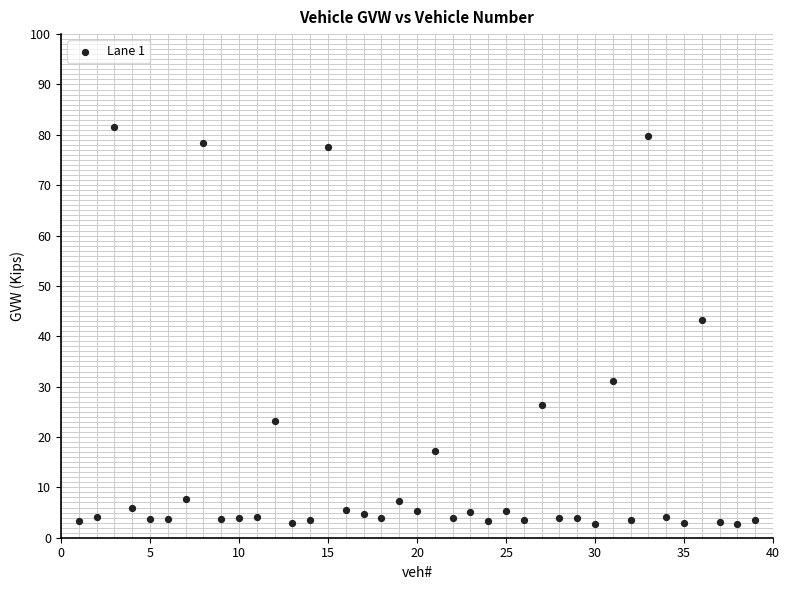

What is the range of X values (max minus min)?

38.0